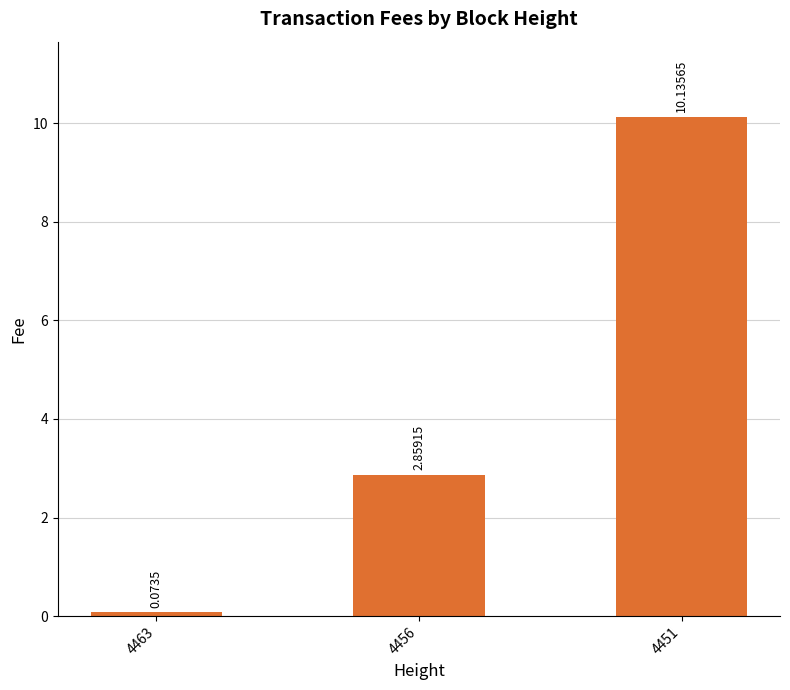

Between 4456 and 4463, which is larger?

4456